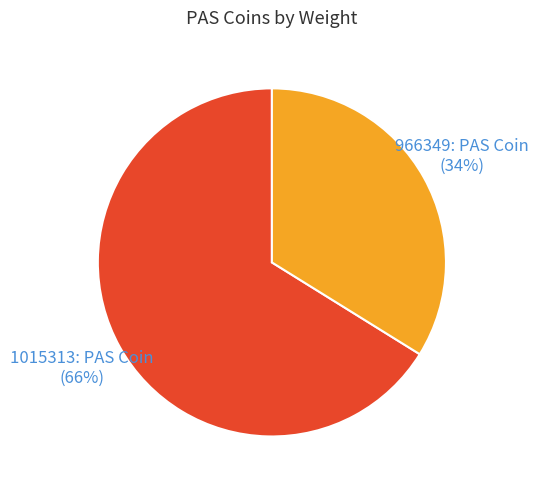

To the nearest percent, what portion does 1015313: PAS Coin represent?

66%